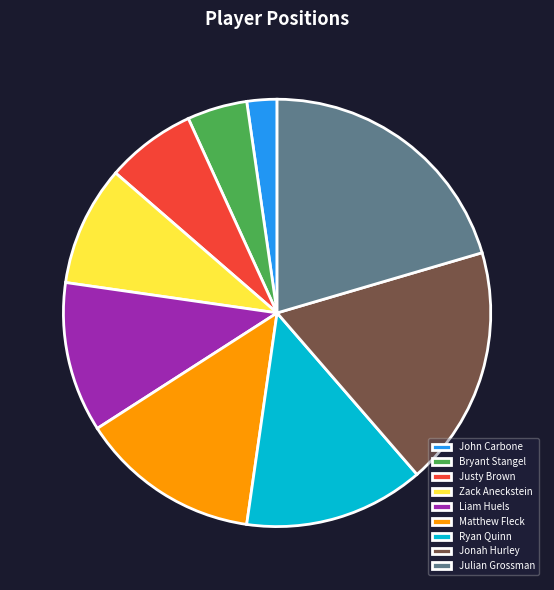

Which has a higher value, Julian Grossman or Matthew Fleck?

Julian Grossman